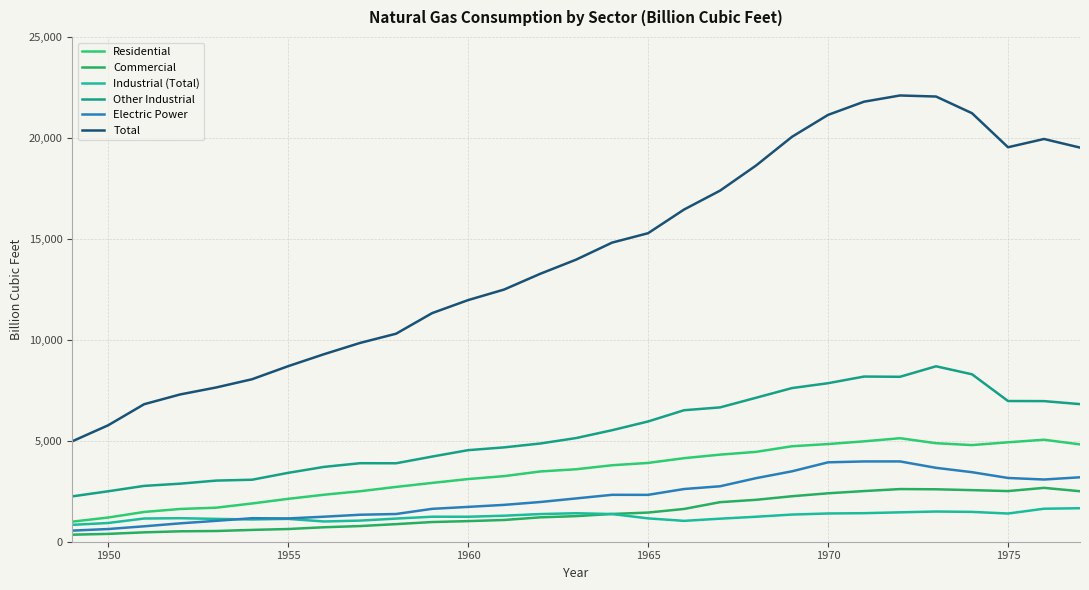

What is the sum of all Industrial (Total) values?

36396.5